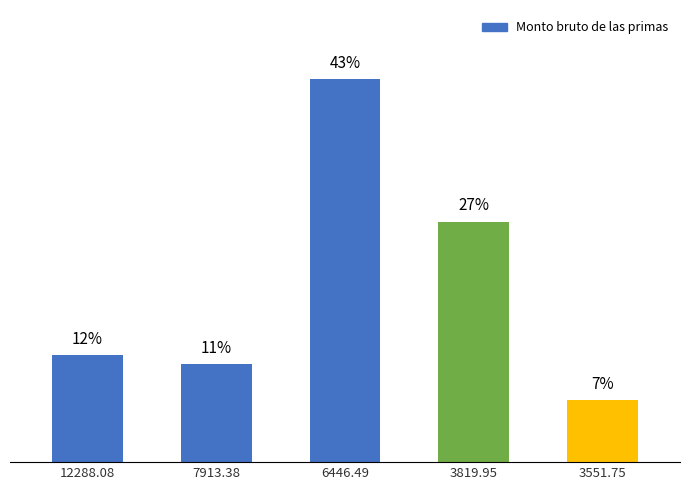

Rank the categories by value from highest to lowest.

6446.49, 3819.95, 12288.08, 7913.38, 3551.75